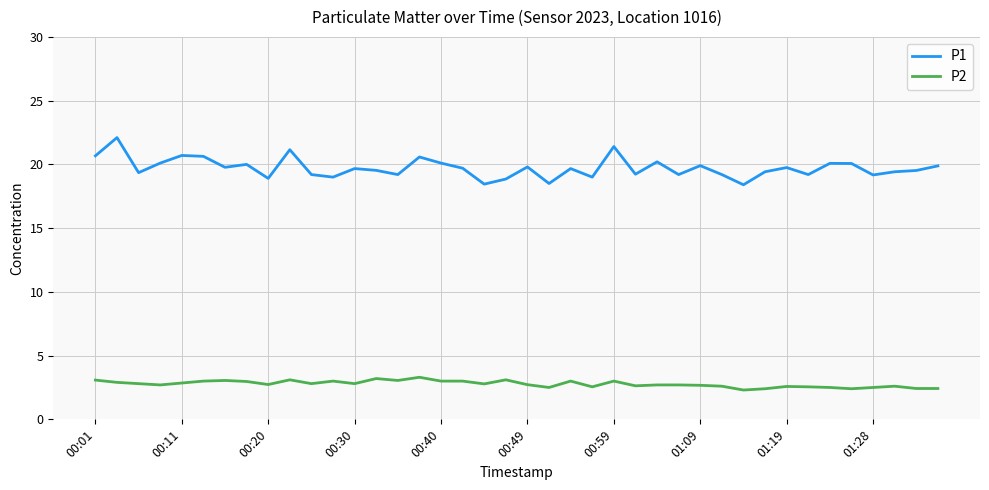

Which series has the largest range (max minus min)?

P1